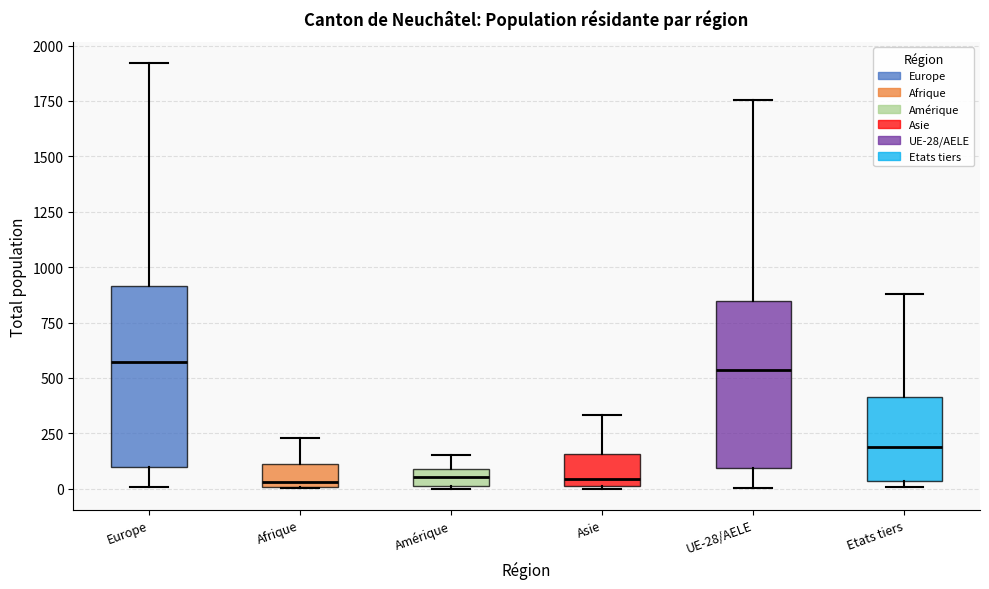

Reading left to right, transcribe this box plot: for each box, give where its median line is, the range the box spans, and where its two whiskers end, as read against the y-axis. The values are not printed on the chart, so give them approximately, as read against the axis.

Europe: median 550, box 100 to 900, whiskers 0 to 1900
Afrique: median 50, box 0 to 100, whiskers 0 to 250
Amérique: median 50, box 0 to 100, whiskers 0 to 150
Asie: median 50, box 0 to 150, whiskers 0 to 350
UE-28/AELE: median 550, box 100 to 850, whiskers 0 to 1750
Etats tiers: median 200, box 50 to 400, whiskers 0 to 900